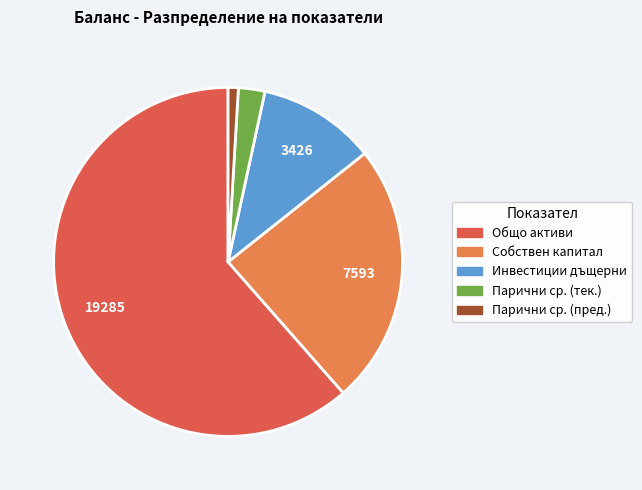

Rank the categories by value from lowest to highest.

Парични ср. (пред.), Парични ср. (тек.), Инвестиции дъщерни, Собствен капитал, Общо активи